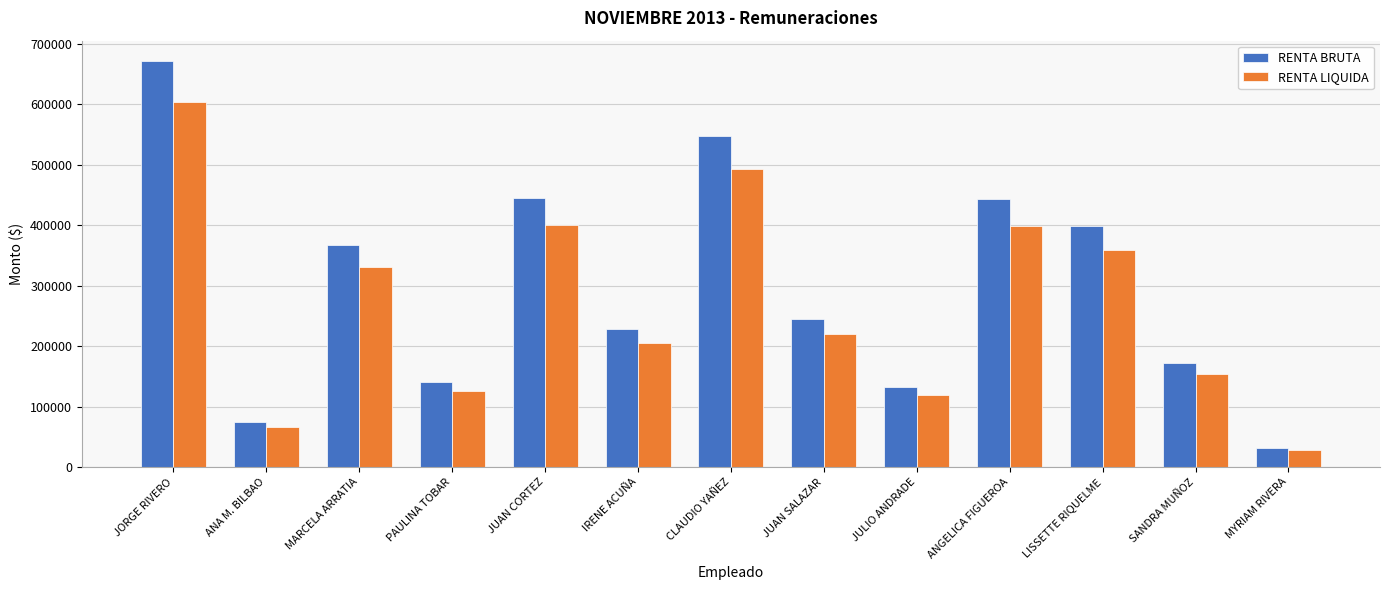

Are the bars horizontal?

No